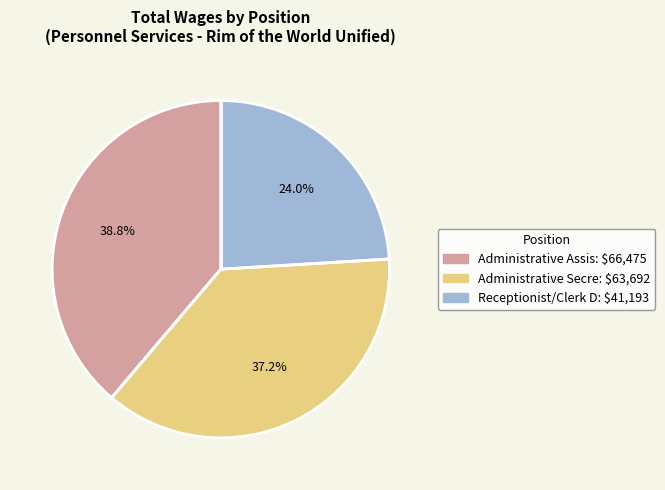

How many segments does this pie chart have?

3